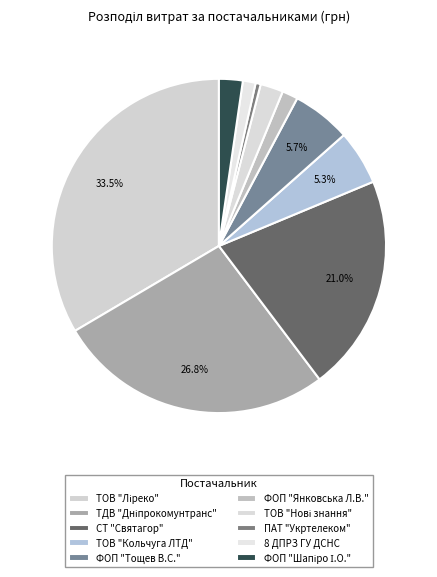

Rank the categories by value from highest to lowest.

ТОВ "Ліреко", ТДВ "Дніпрокомунтранс", СТ "Святагор", ФОП "Тощев В.С.", ТОВ "Кольчуга ЛТД", ФОП "Шапіро І.О.", ТОВ "Нові знання", ФОП "Янковська Л.В.", 8 ДПРЗ ГУ ДСНС України, ПАТ "Укртелеком"